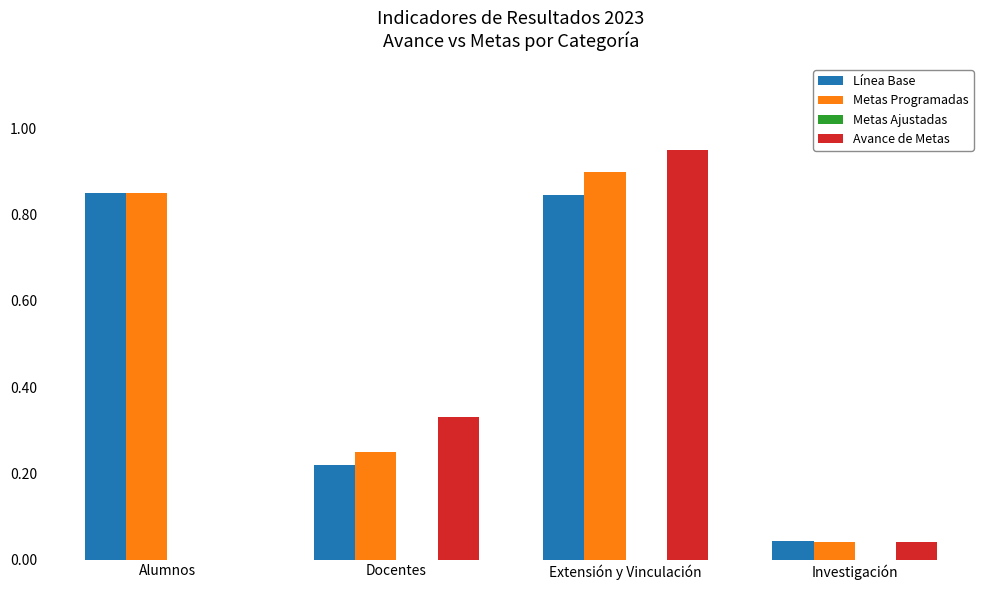

What is the sum of all Avance de Metas values?

1.3